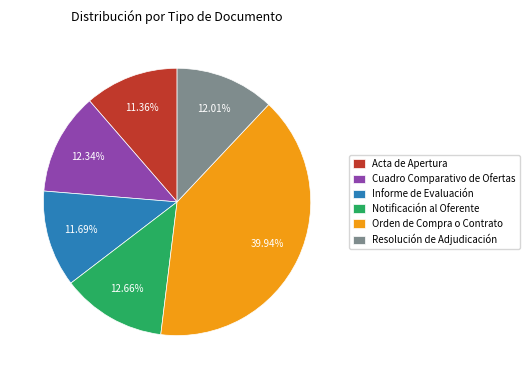

Does any single category account for the majority?

No